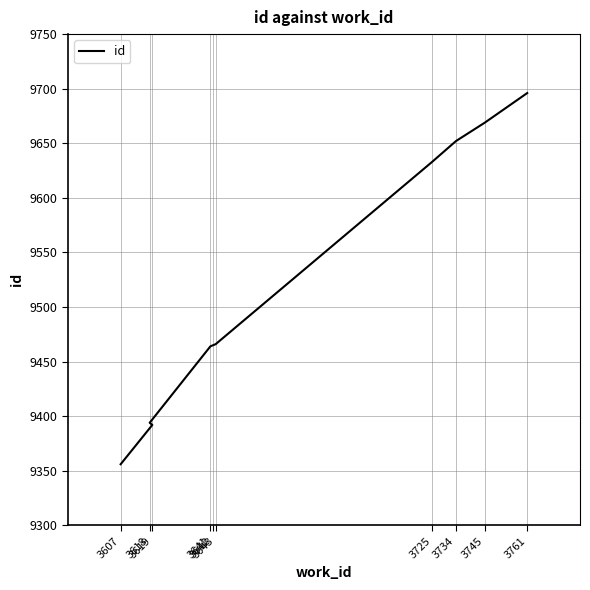

What is the difference between the maximum and minimum values?

340